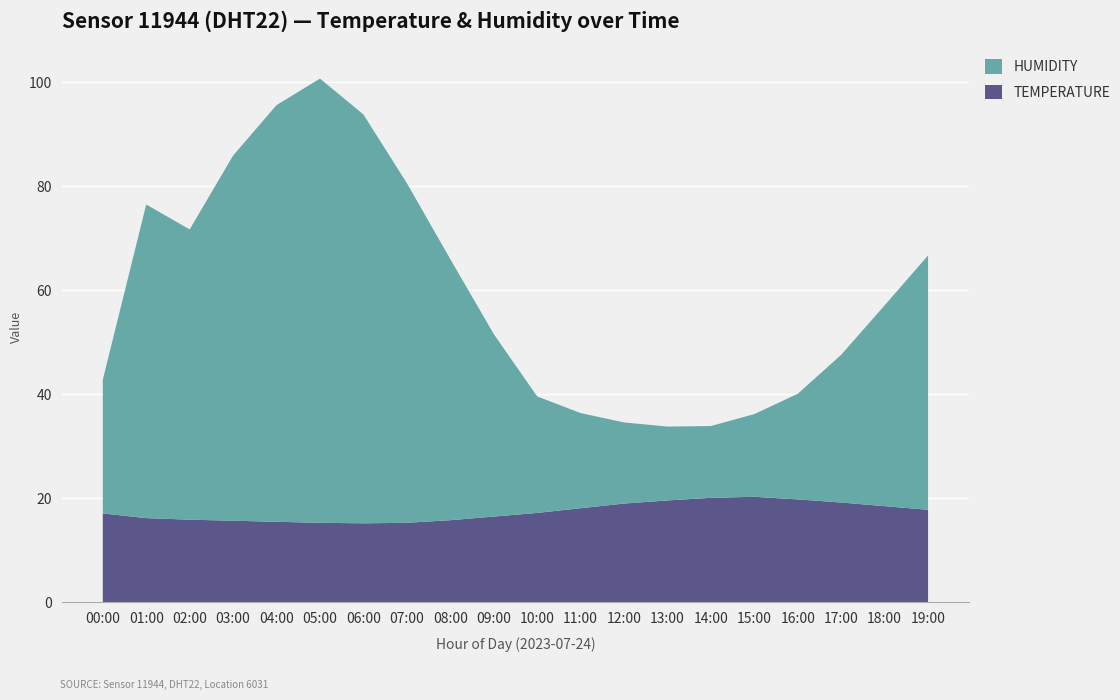

Reading right to left, list all the values displayed in this chart.

temperature: 19:00=17.8	18:00=18.5	17:00=19.2	16:00=19.8	15:00=20.3	14:00=20.1	13:00=19.6	12:00=19.0	11:00=18.1	10:00=17.2	09:00=16.5	08:00=15.8	07:00=15.3	06:00=15.2	05:00=15.3	04:00=15.5	03:00=15.7	02:00=15.9	01:00=16.2	00:00=17.1
humidity: 19:00=48.9	18:00=38.6	17:00=28.4	16:00=20.3	15:00=15.9	14:00=13.8	13:00=14.2	12:00=15.6	11:00=18.3	10:00=22.4	09:00=35.1	08:00=50.2	07:00=65.3	06:00=78.6	05:00=85.4	04:00=80.1	03:00=70.2	02:00=55.8	01:00=60.3	00:00=25.7